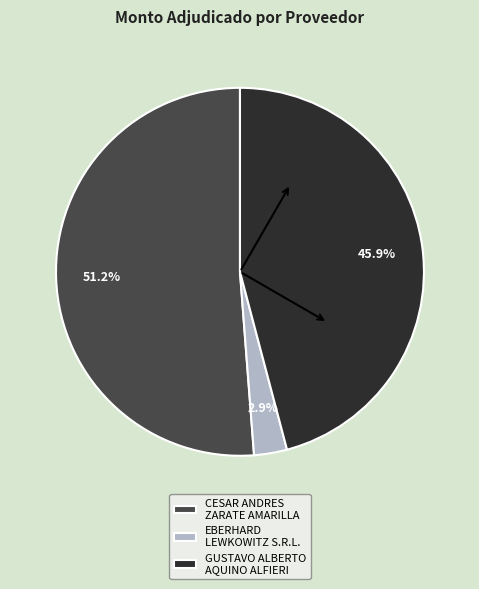

How many segments does this pie chart have?

3